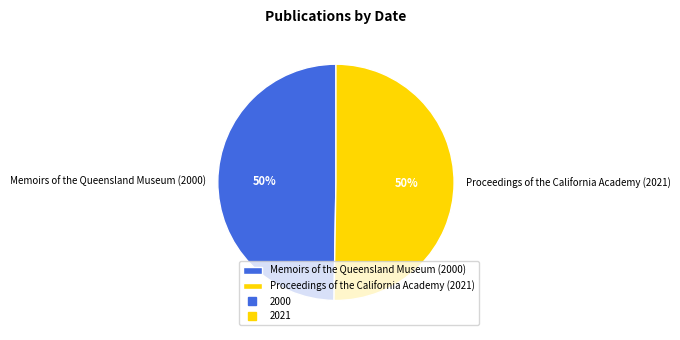

Combined, do Proceedings of the California Academy (2021) and Memoirs of the Queensland Museum (2000) account for over 50%?

Yes